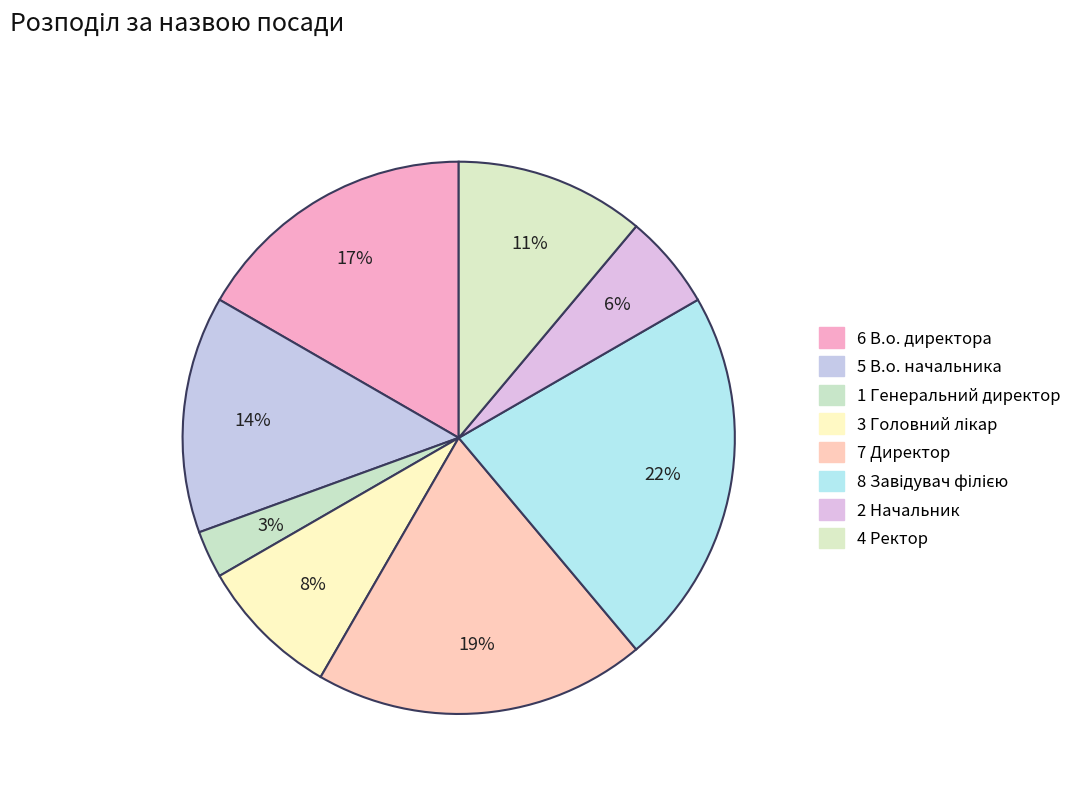

How many slices are in this pie chart?

8